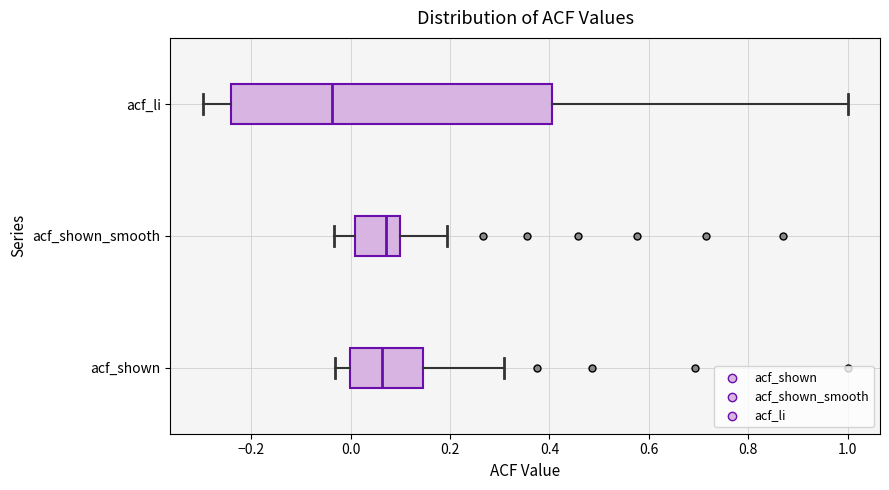

Which box is the widest, from its left edge to its right edge?

acf_li